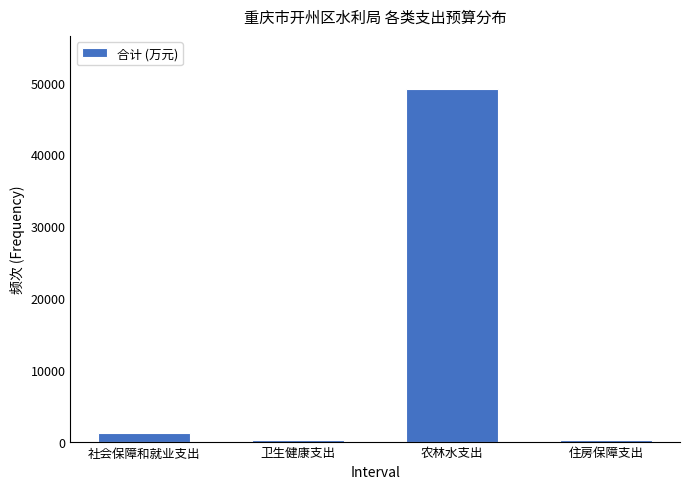

Which has a higher value, 农林水支出 or 社会保障和就业支出?

农林水支出